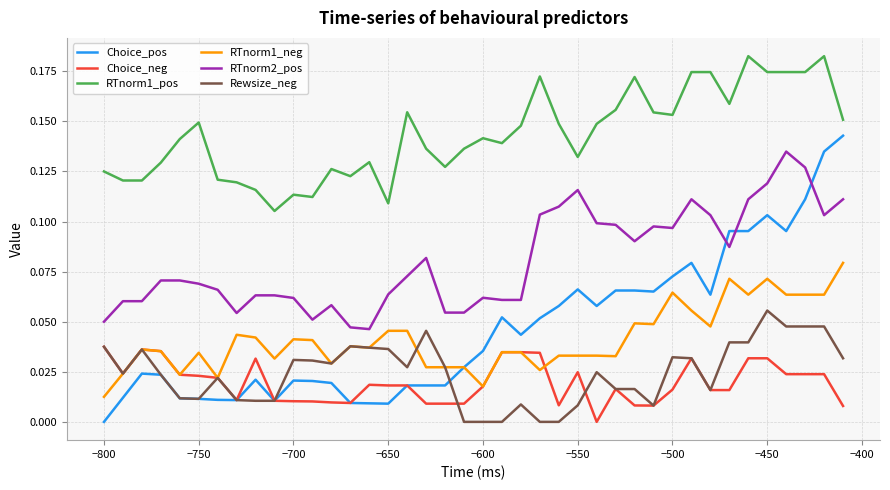

True or false: Rewsize_neg and RTnorm1_pos intersect in this chart.

False